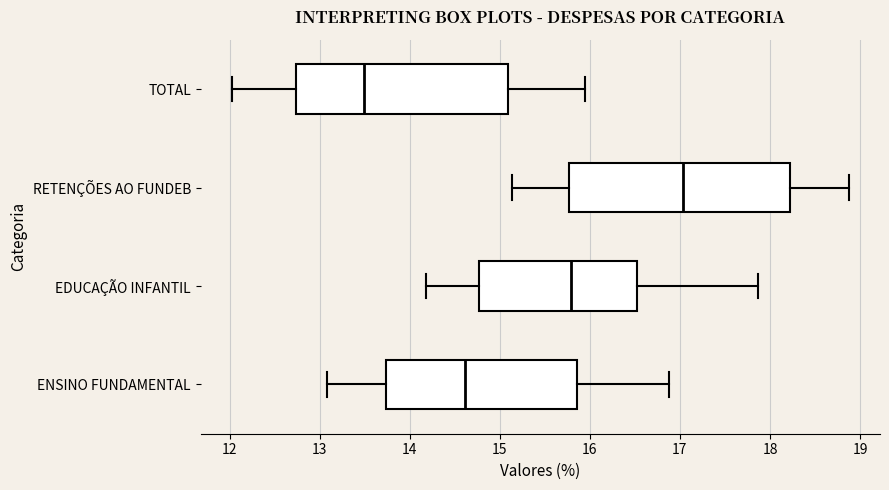

Where does the right whisker of the box for RETENÇÕES AO FUNDEB end on the x-axis? The values are not printed on the chart, so give them approximately, as read against the axis.

18.9